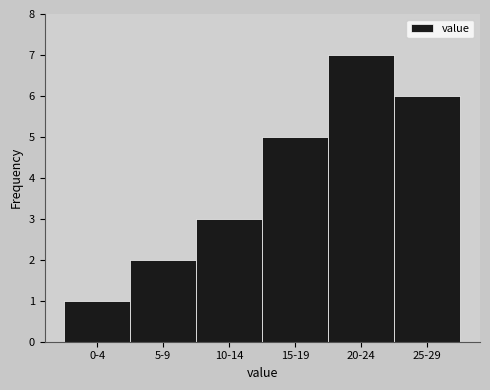

Reading left to right, extract all data points from this chart.

0-4=1	5-9=2	10-14=3	15-19=5	20-24=7	25-29=6